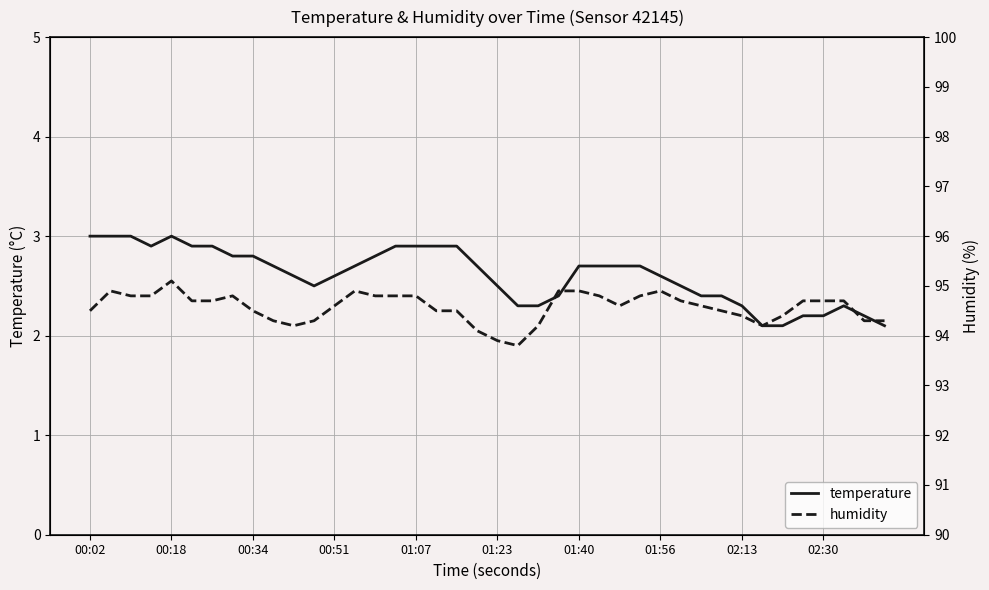

The value of temperature at 00:51 is 2.6. True or false?

True